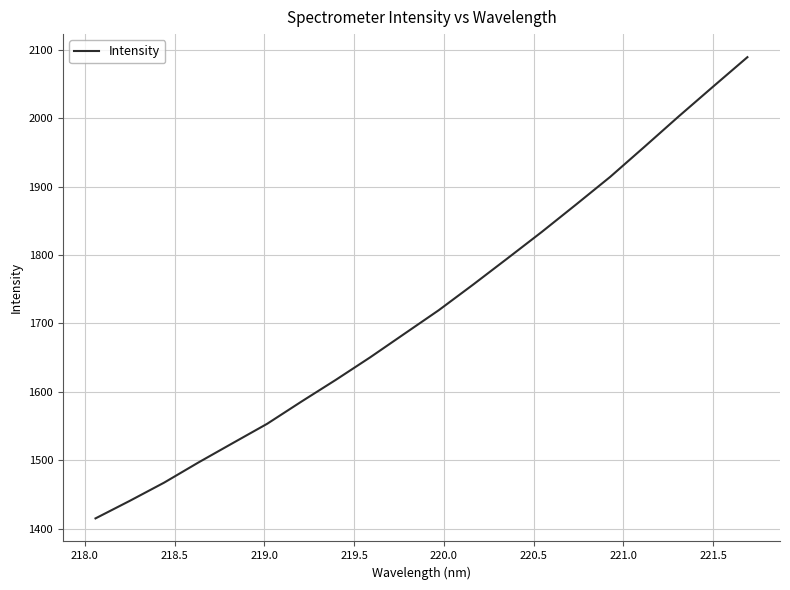

What is the minimum value shown in the chart?

1415.2